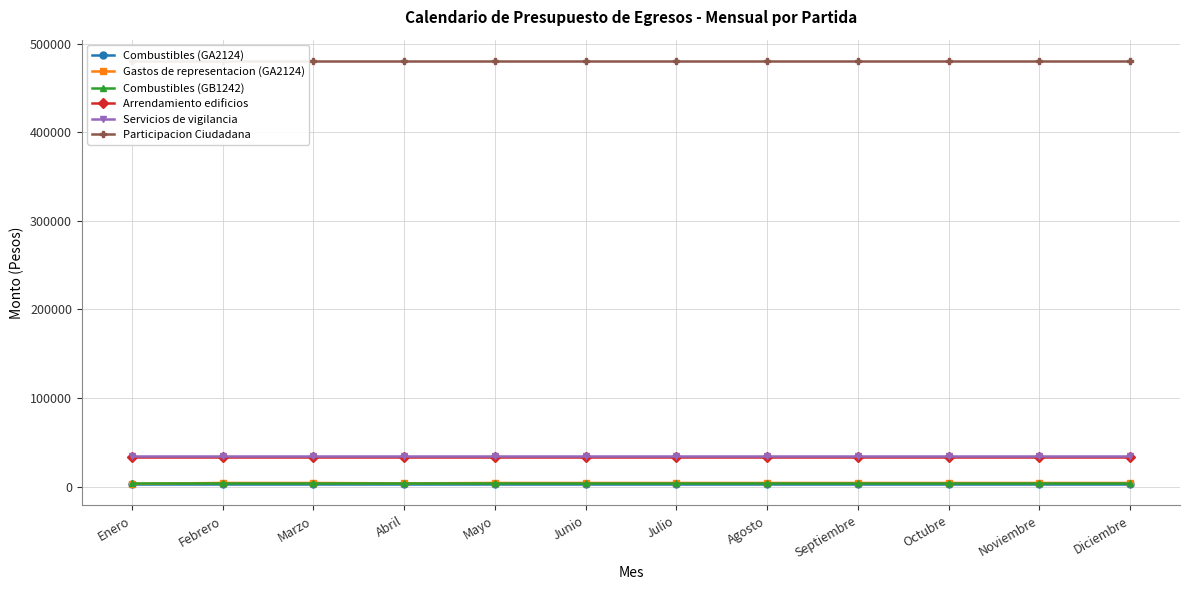

What is the sum of the Servicios de vigilancia values at Enero and Septiembre?

68358.6